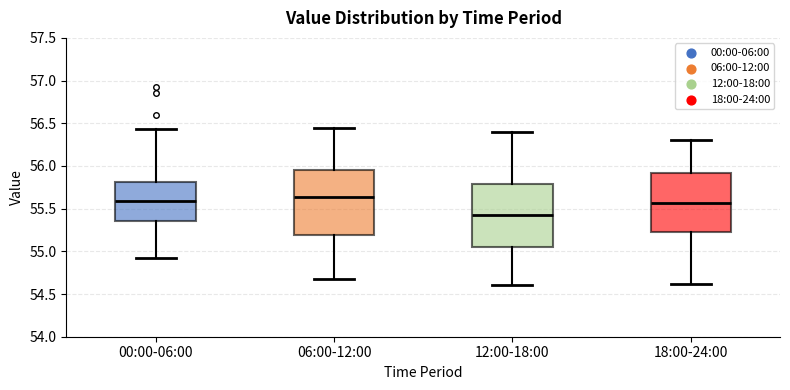

Reading left to right, transcribe this box plot: for each box, give where its median line is, the range the box spans, and where its two whiskers end, as read against the y-axis. The values are not printed on the chart, so give them approximately, as read against the axis.

00:00-06:00: median 55.60, box 55.35 to 55.80, whiskers 54.90 to 56.45
06:00-12:00: median 55.65, box 55.20 to 55.95, whiskers 54.70 to 56.45
12:00-18:00: median 55.45, box 55.05 to 55.80, whiskers 54.60 to 56.40
18:00-24:00: median 55.55, box 55.25 to 55.90, whiskers 54.60 to 56.30